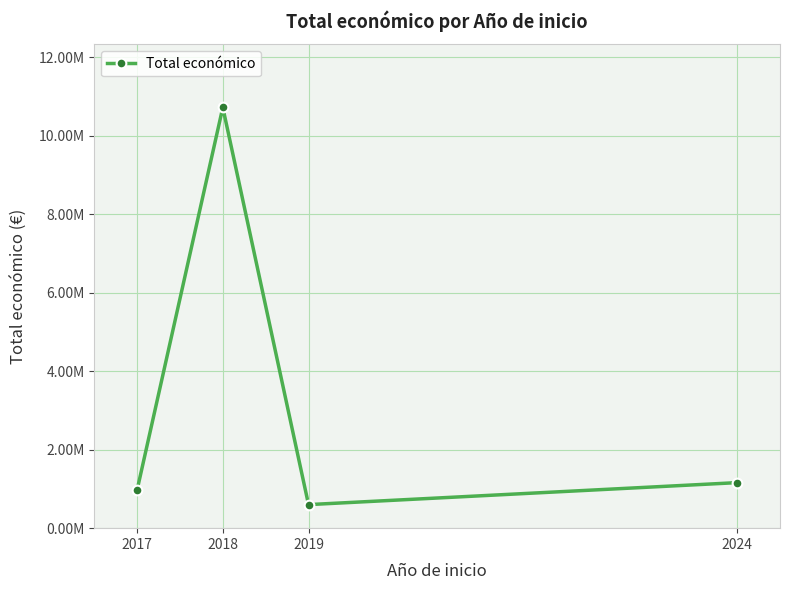

Does the chart have visible grid lines?

Yes